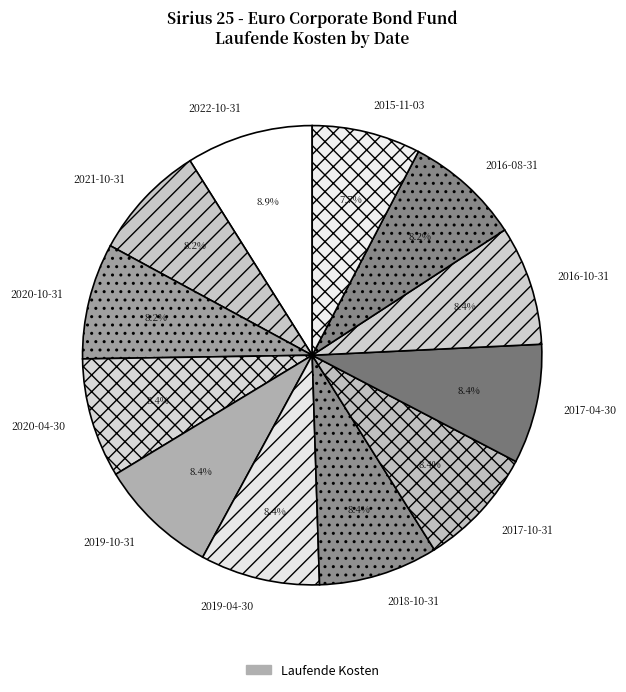

Between 2017-04-30 and 2022-10-31, which is larger?

2022-10-31